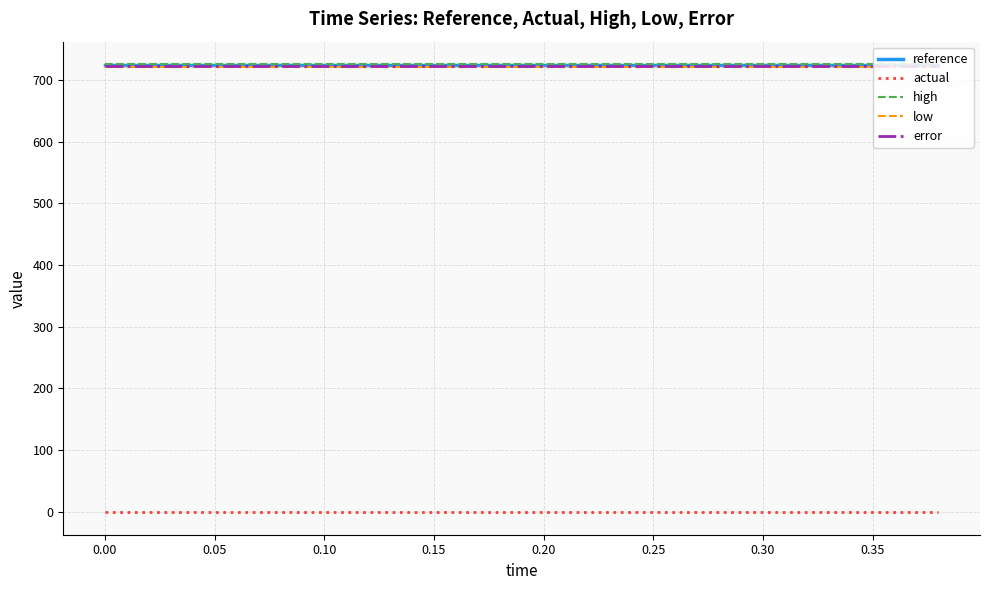

What is the maximum value shown in the chart?

725.7